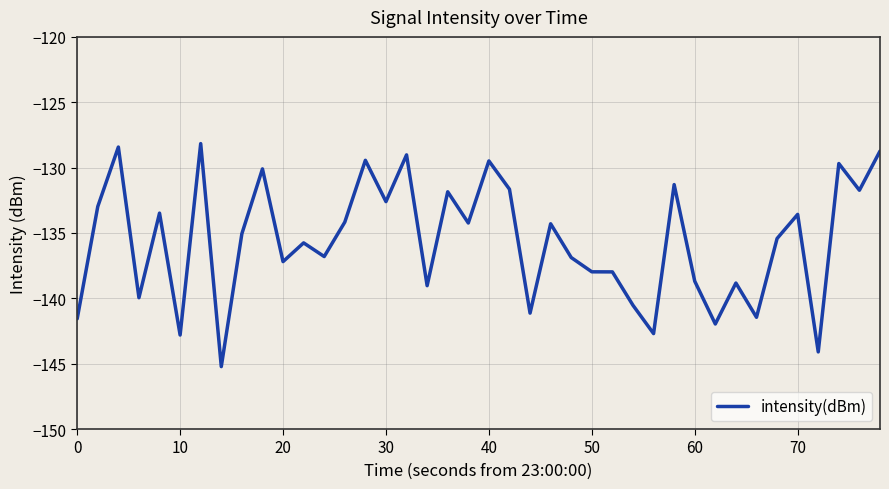

Is this an area chart (filled region under the line)?

No